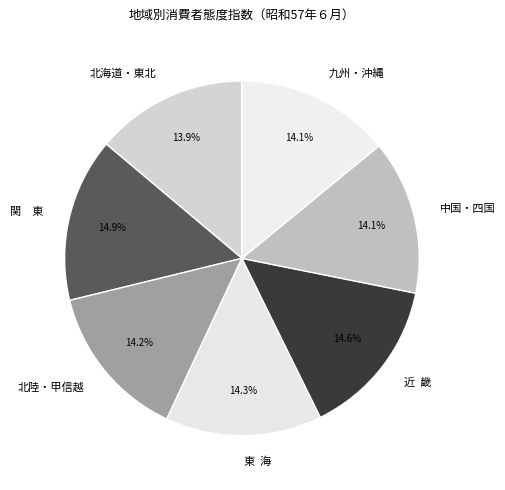

Is 近 畿 the majority of the pie?

No